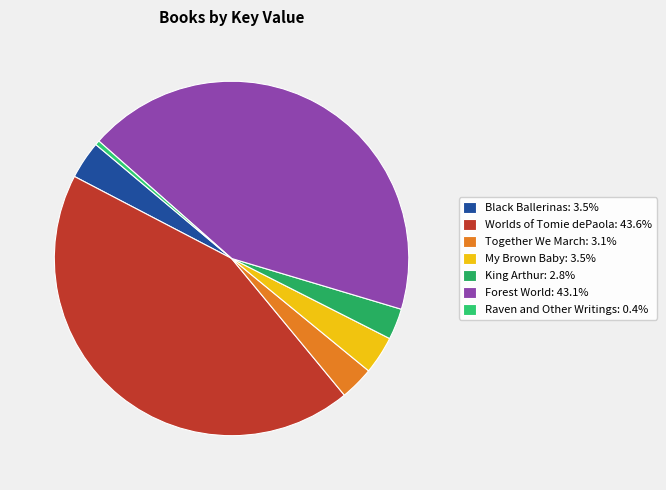

Is there any slice that represents more than half of the pie?

No